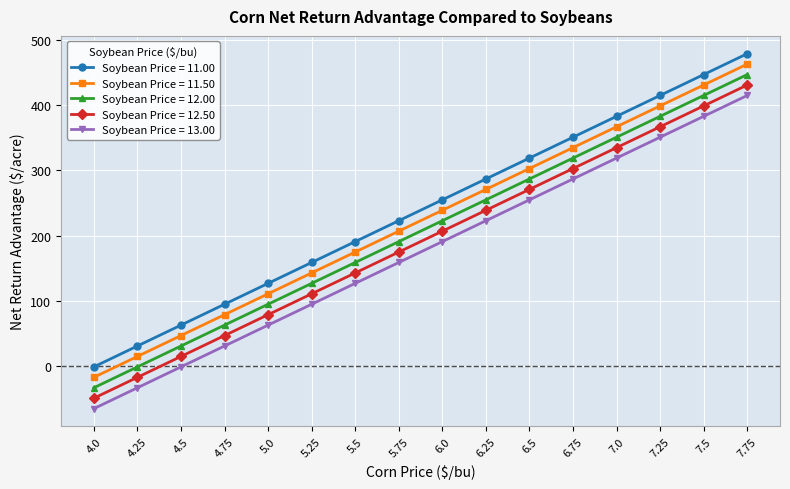

Is it true that Soybean Price = 13.00 equals 310 at 6.25?

False